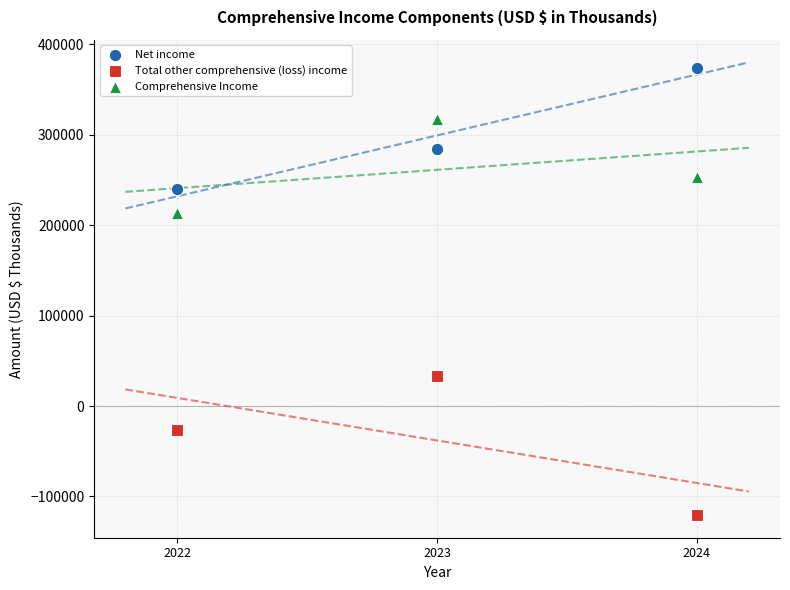

What are all the series names shown in the legend?

Net income, Total other comprehensive (loss) income, Comprehensive Income